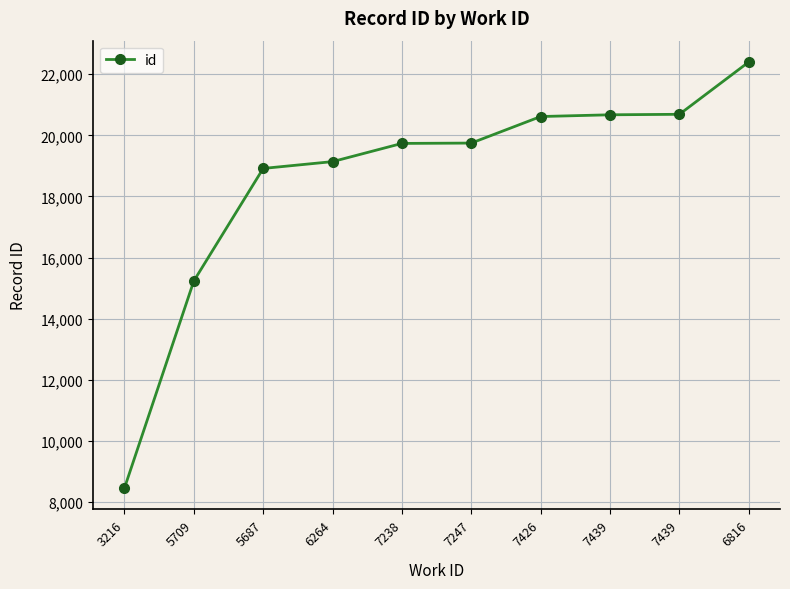

How many categories are shown in the chart?

10